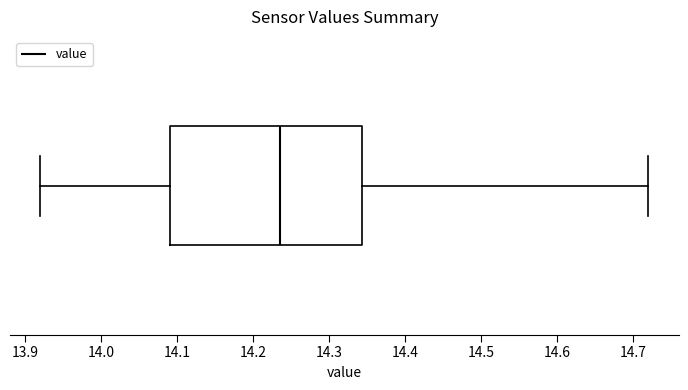

Transcribe this box plot: give where the median line is, the range the box spans, and where the two whiskers end, as read against the x-axis. The values are not printed on the chart, so give them approximately, as read against the axis.

median 14.24, box 14.09 to 14.34, whiskers 13.92 to 14.72